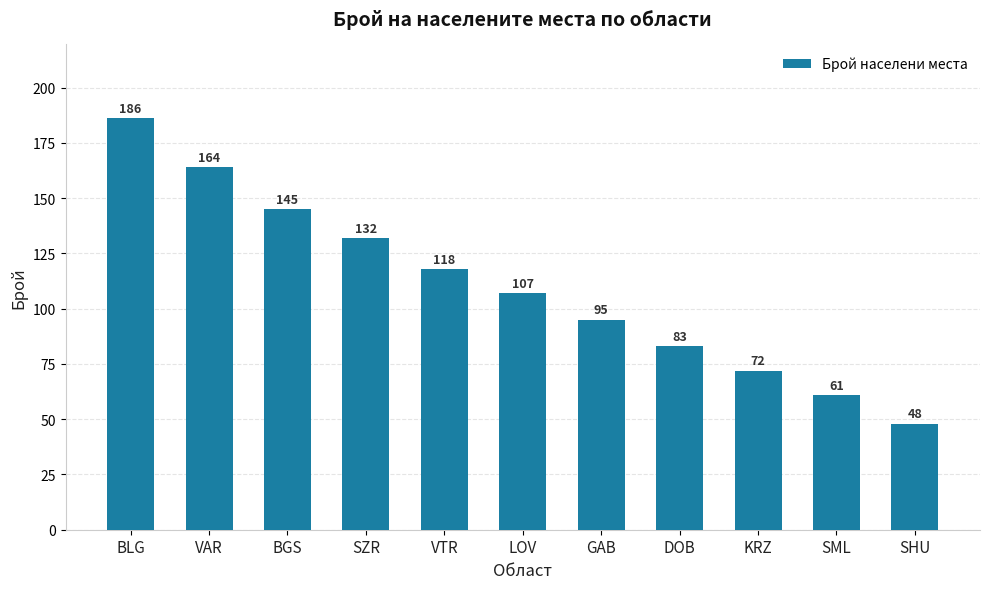

How many data points are less than 107?

5